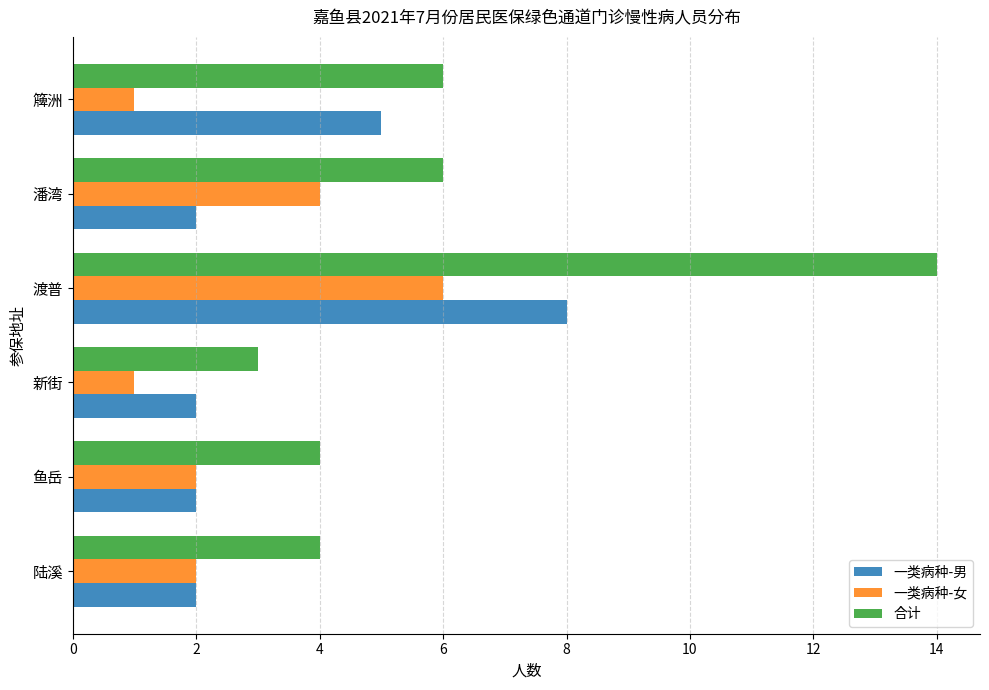

The value of 合计 at 鱼岳 is 2. True or false?

False